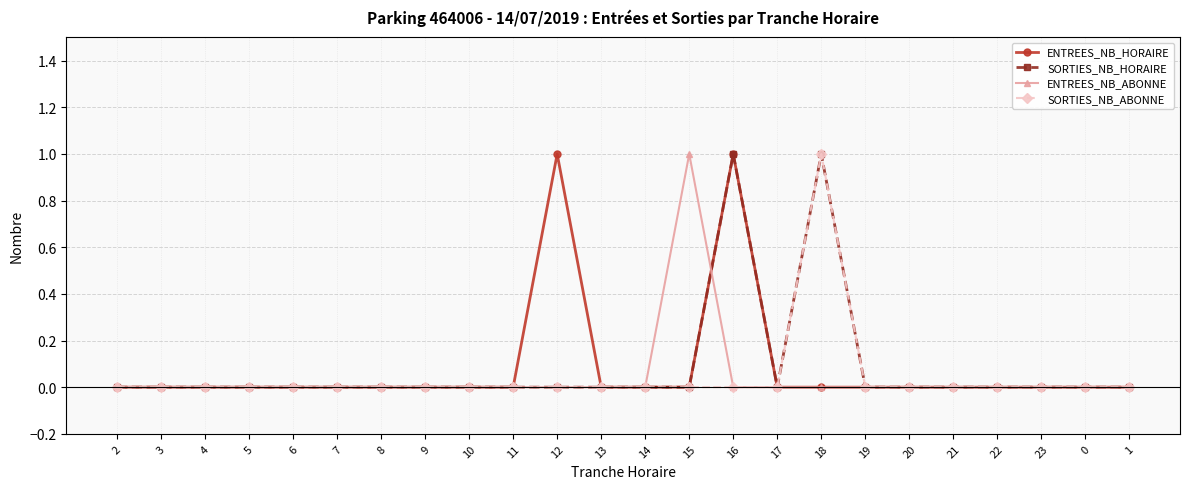

What is the label of the 8th point from the left?

9